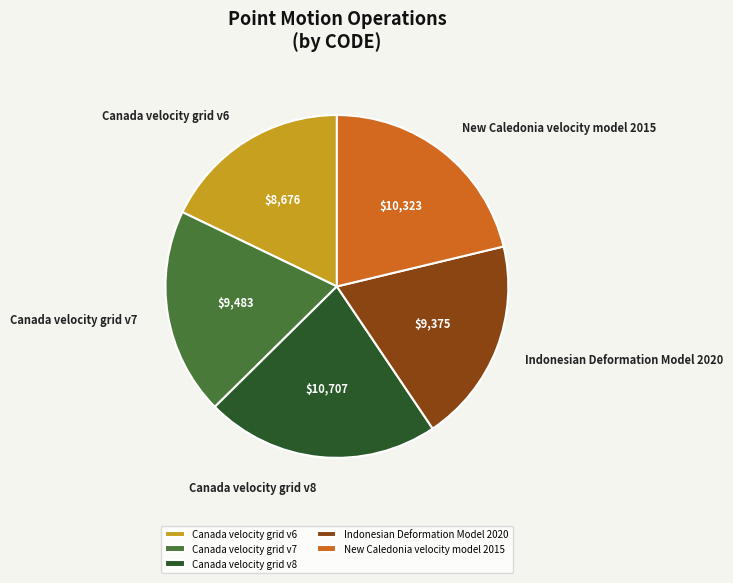

Do Canada velocity grid v6 and Canada velocity grid v7 together represent more than half of the pie?

No